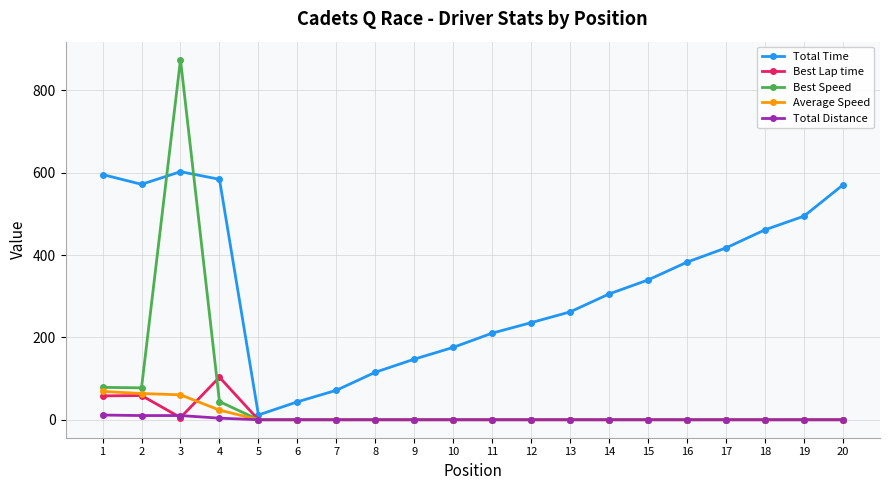

At which label is Best Speed closest to 437?

1